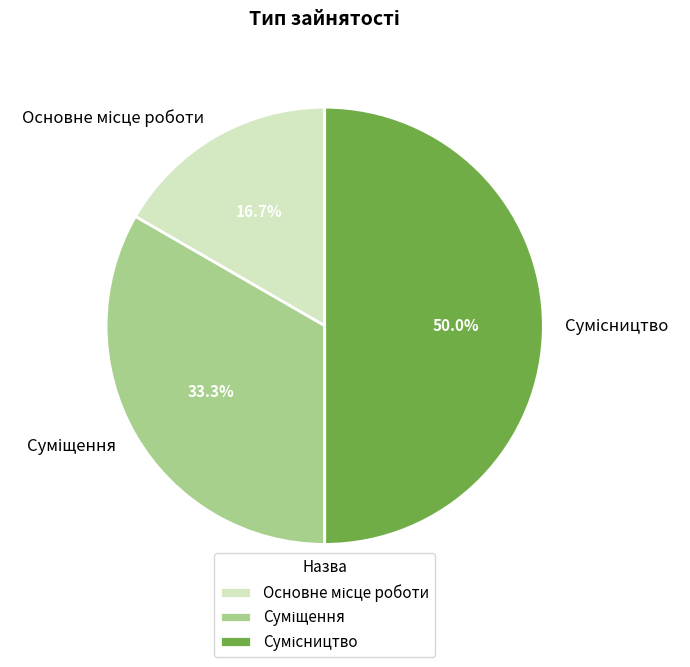

Rank the categories by value from highest to lowest.

Сумісництво, Суміщення, Основне місце роботи